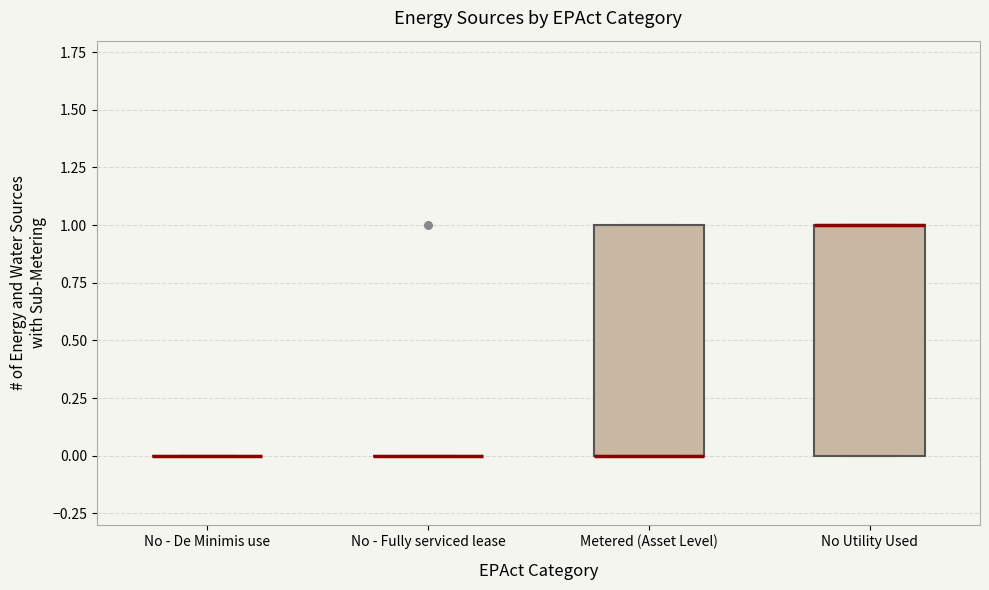

Reading left to right, transcribe this box plot: for each box, give where its median line is, the range the box spans, and where its two whiskers end, as read against the y-axis. The values are not printed on the chart, so give them approximately, as read against the axis.

No - De Minimis use: box collapsed to a line at 0, whiskers 0 to 0
No - Fully serviced lease: box collapsed to a line at 0, whiskers 0 to 0
Metered (Asset Level): median 0 (drawn on the box's lower edge), box 0 to 1, whiskers 0 to 1
No Utility Used: median 1 (drawn on the box's upper edge), box 0 to 1, whiskers 0 to 1